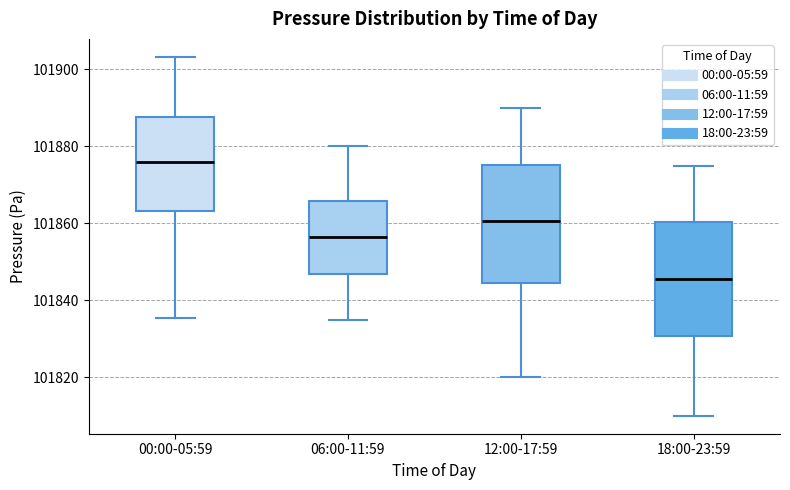

Which box's median line is the lowest?

18:00-23:59